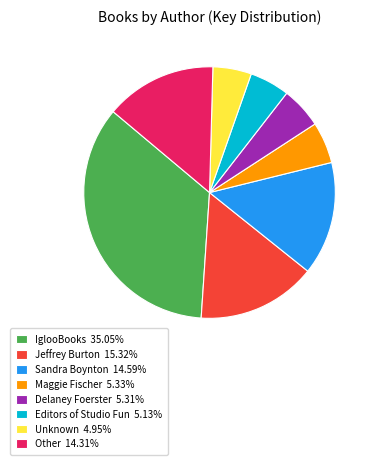

How many segments does this pie chart have?

8